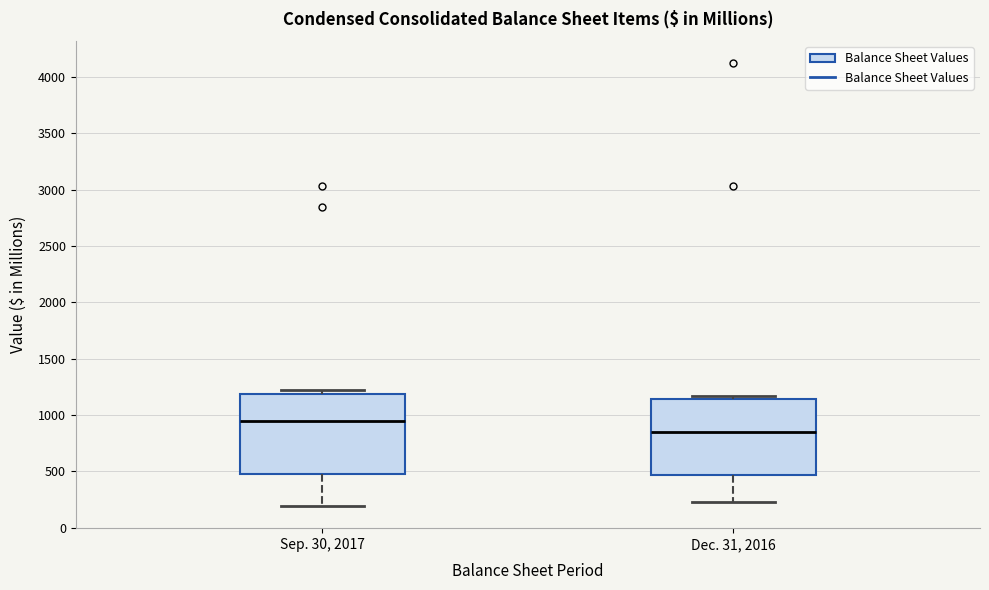

Reading left to right, transcribe this box plot: for each box, give where its median line is, the range the box spans, and where its two whiskers end, as read against the y-axis. The values are not printed on the chart, so give them approximately, as read against the axis.

Sep. 30, 2017: median 950, box 500 to 1200, whiskers 200 to 1200 (just above the box's upper edge)
Dec. 31, 2016: median 850, box 450 to 1150, whiskers 250 to 1150 (just above the box's upper edge)